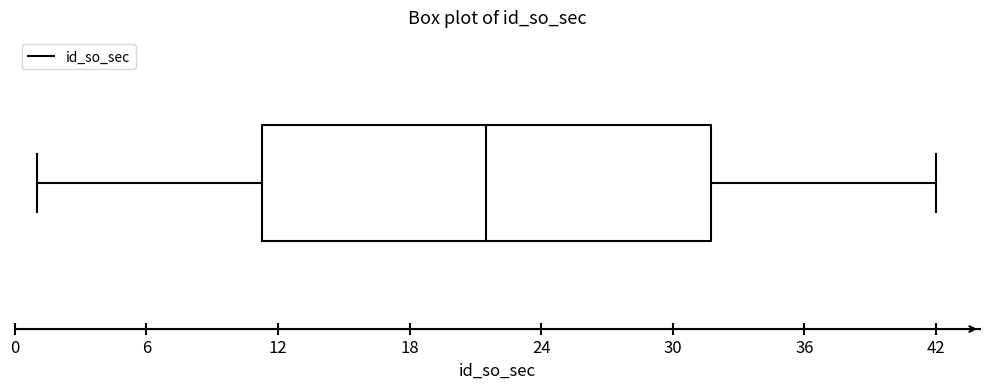

Where does the left whisker of the box end on the x-axis? The values are not printed on the chart, so give them approximately, as read against the axis.

1